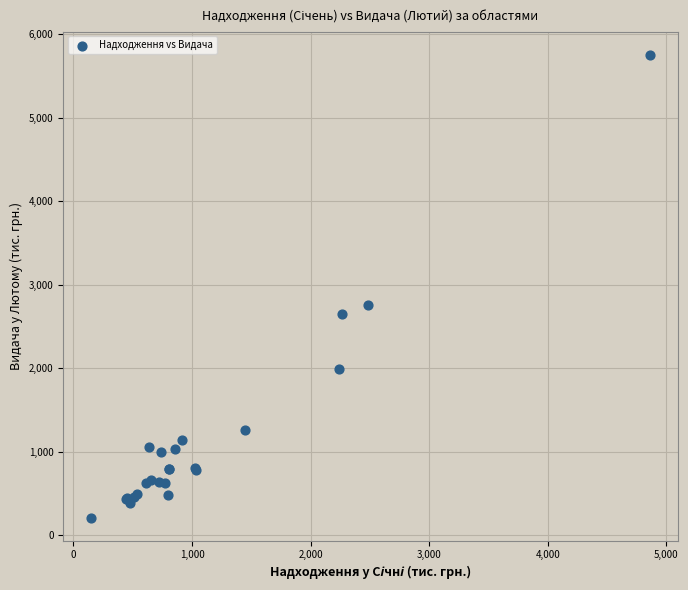

What Y value in the scatter plot is closest to 2982?

2753.7